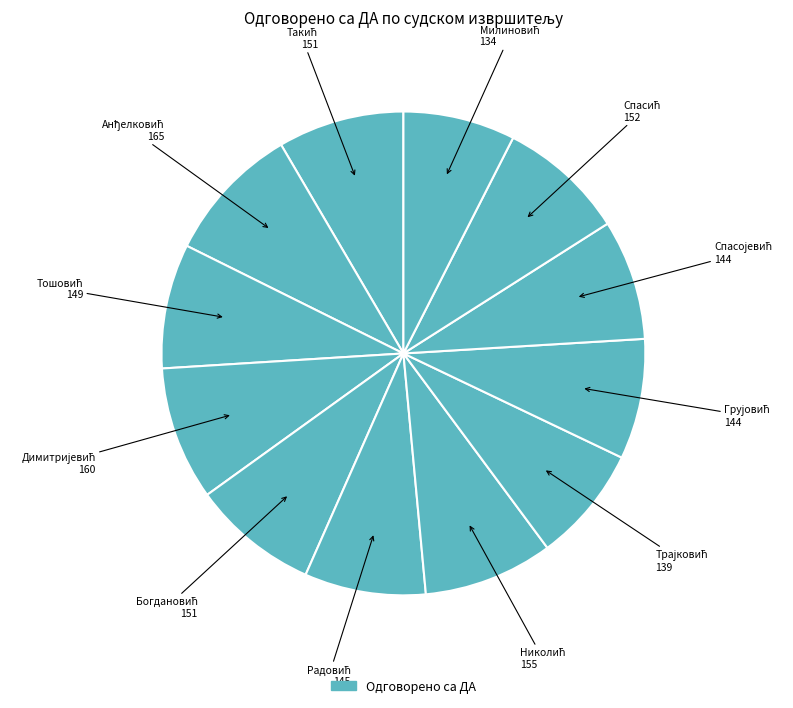

Does any single category account for the majority?

No